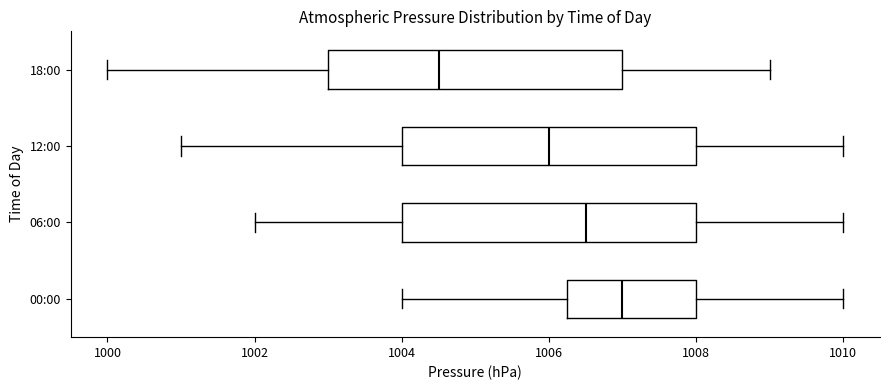

Which box has the furthest to the left median line?

18:00